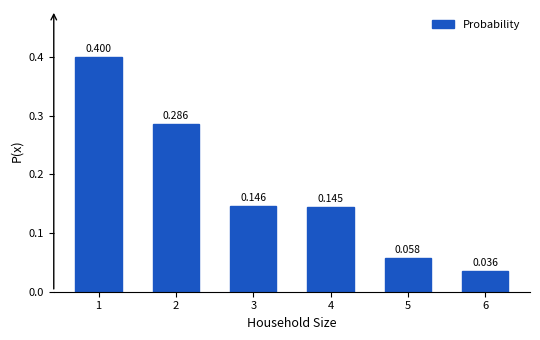

Count the number of categories in the chart.

6